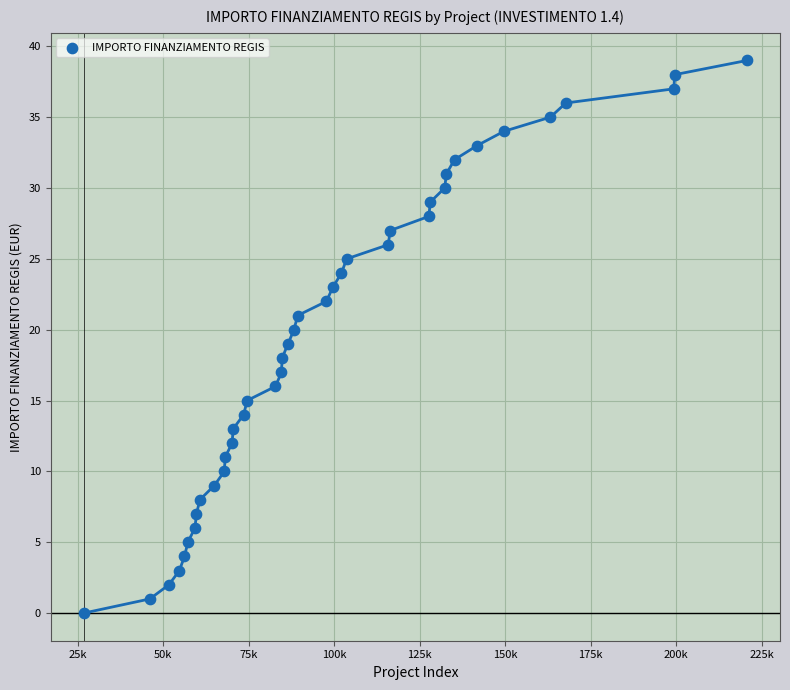

What is the range of Y values (max minus min)?

39